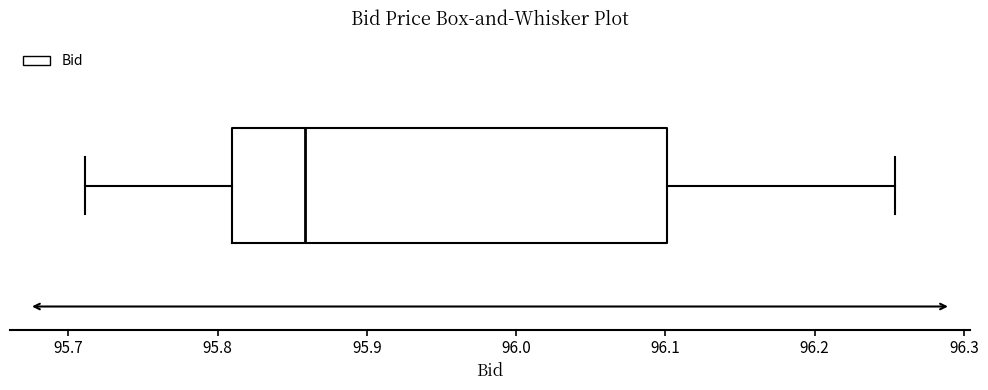

Read this box plot against the x-axis: the position of the median line, the range covered by the box, and the ends of both whiskers. The values are not printed on the chart, so give them approximately, as read against the axis.

median 95.86, box 95.81 to 96.10, whiskers 95.71 to 96.25